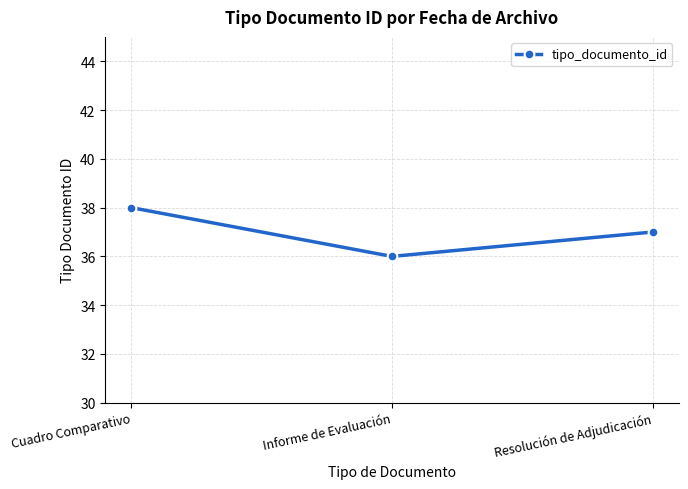

List the labels in order of value, smallest first.

Informe de Evaluación, Resolución de Adjudicación, Cuadro Comparativo